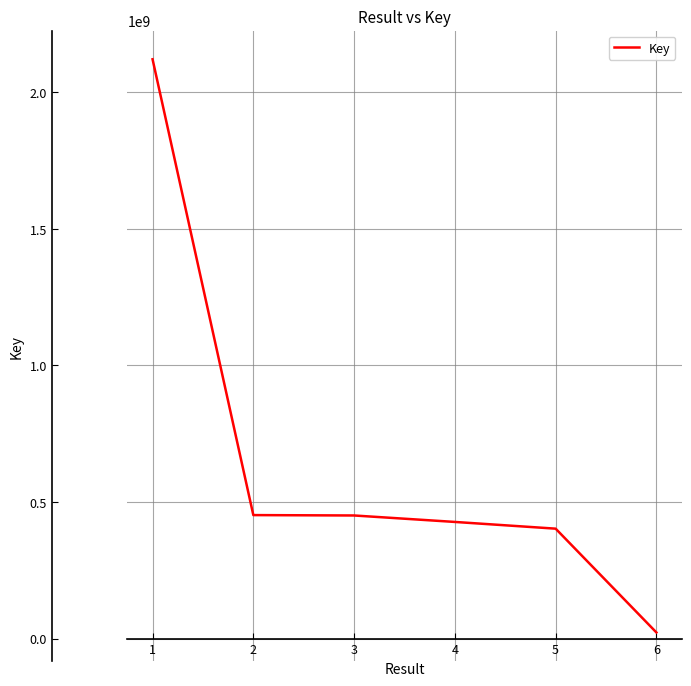

What is the ratio of the value at 3 to the value at 2?

1.0